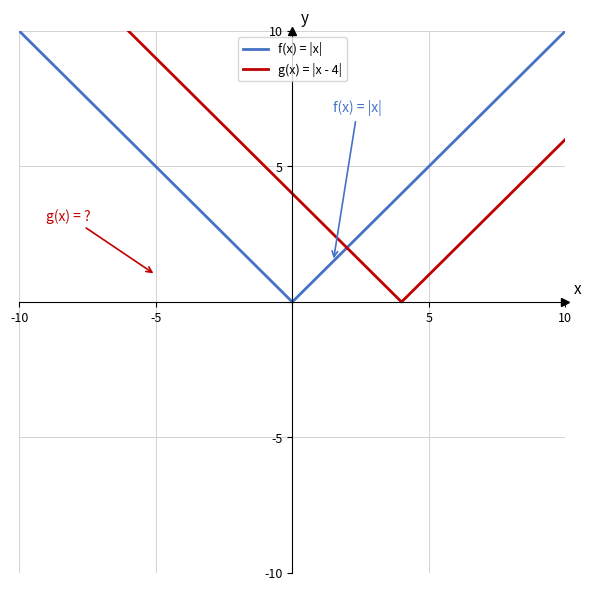

True or false: f(x) = |x| and g(x) = |x - 4| intersect in this chart.

False